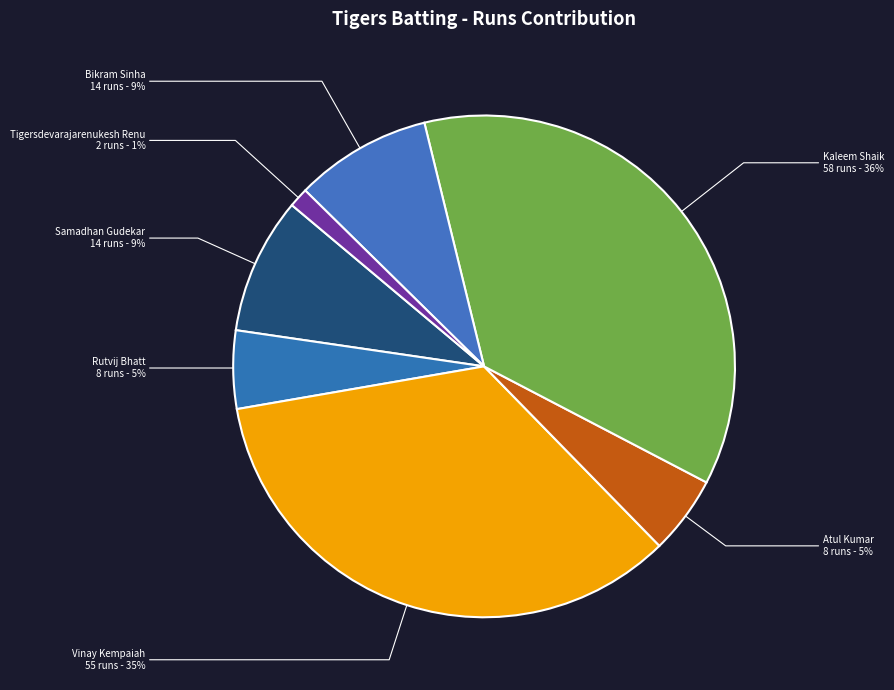

How many slices are in this pie chart?

7